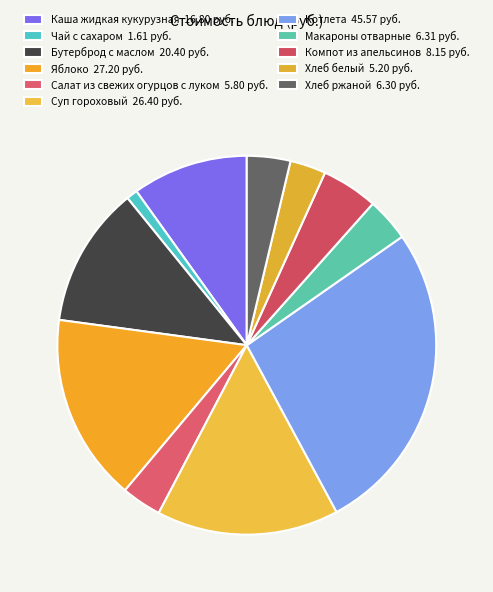

Count the number of slices in the pie.

11